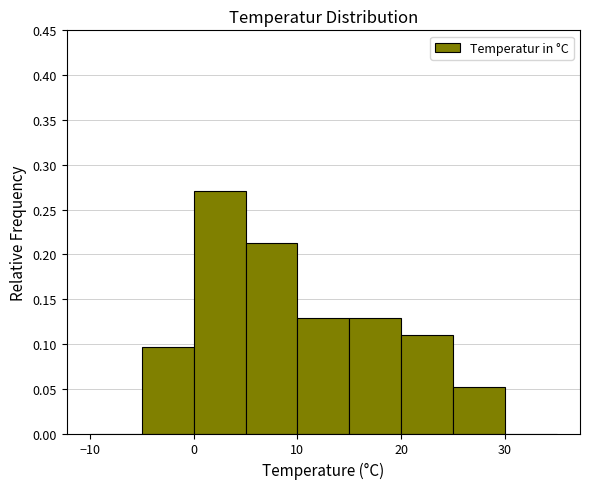

How tall is the bar that spans 25 to 30 on the x-axis? The values are not printed on the chart, so give them approximately, as read against the axis.

0.050